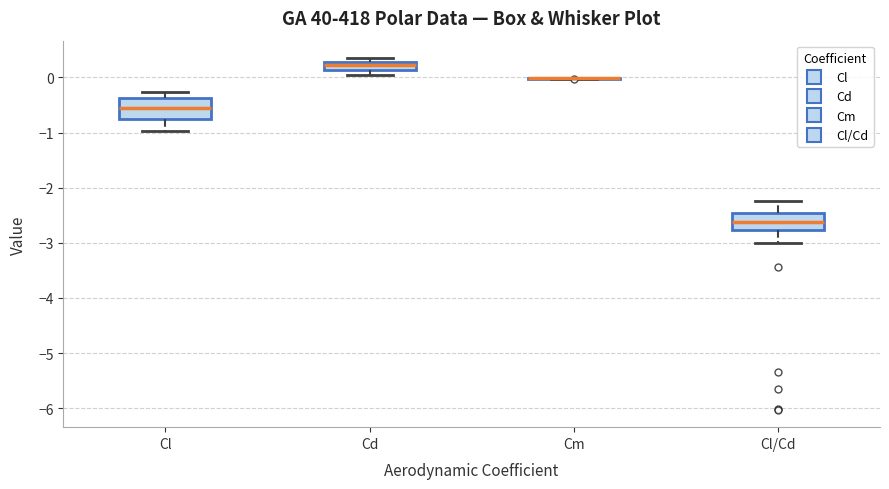

Where does the upper whisker of the box for Cl end on the y-axis? The values are not printed on the chart, so give them approximately, as read against the axis.

-0.3